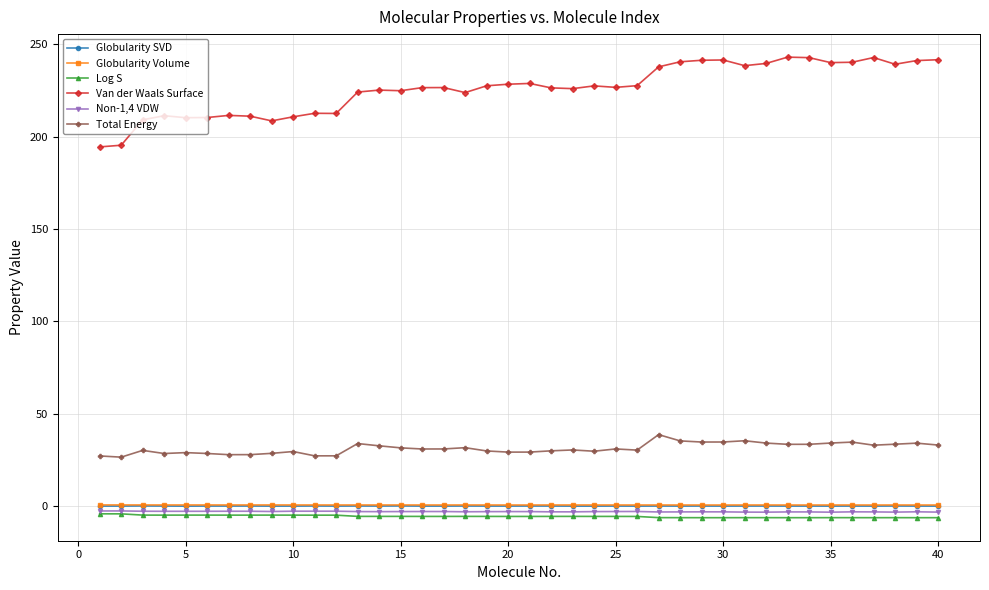

What is the smallest value displayed?

-6.1